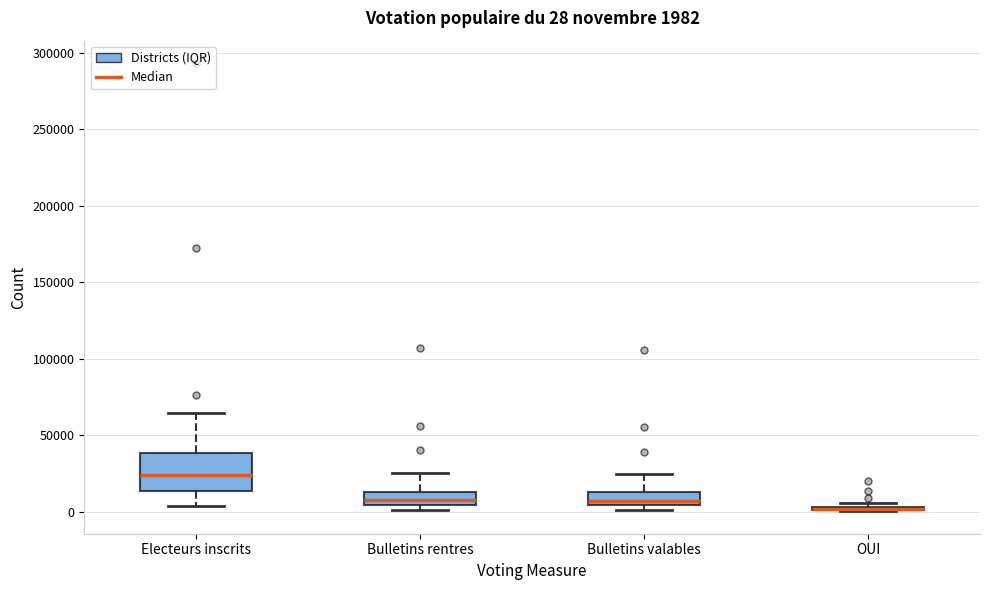

Which box is the tallest, from its lower edge to its upper edge?

Electeurs inscrits